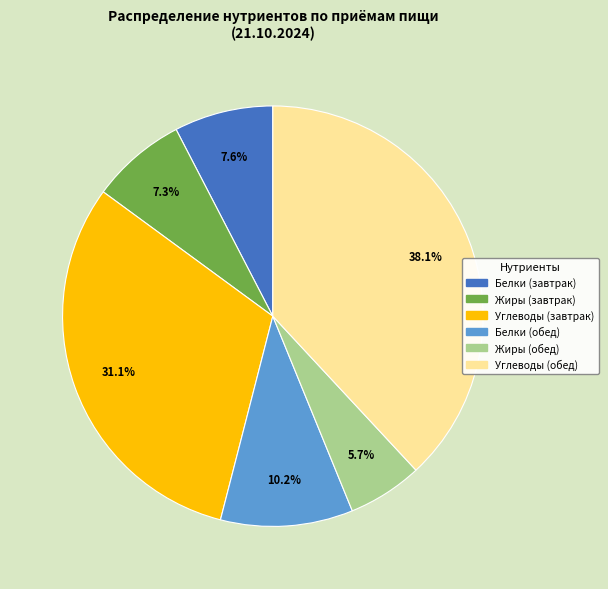

Does any single category account for the majority?

No